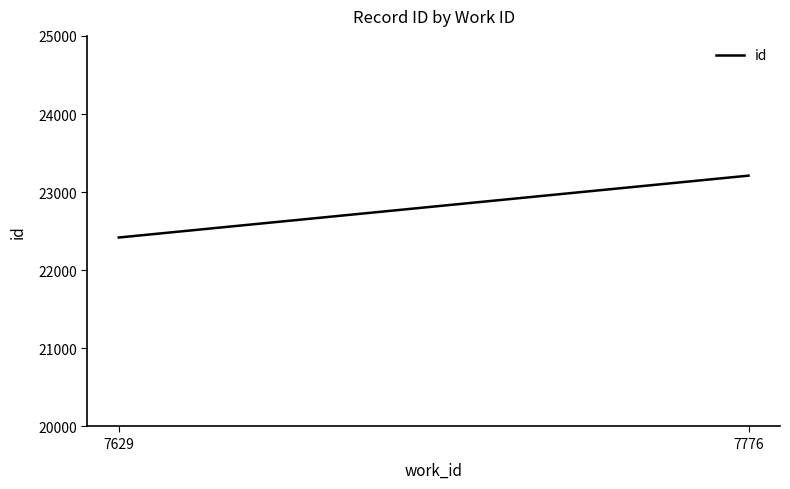

List the labels in order of value, largest first.

7776, 7629